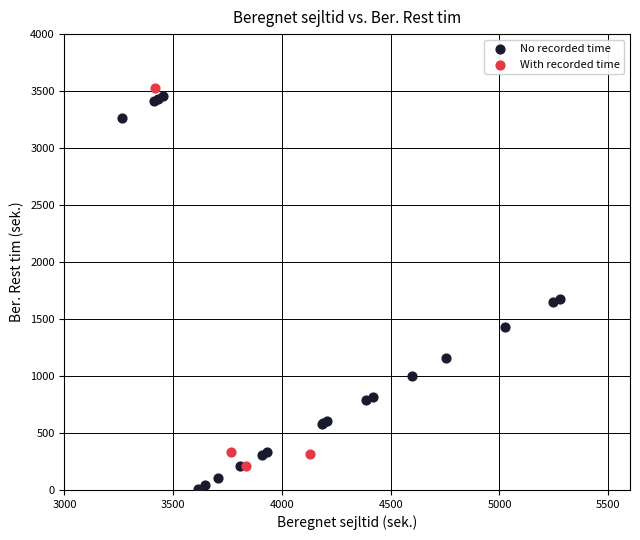

Which series reaches the minimum Y coordinate?

No recorded time